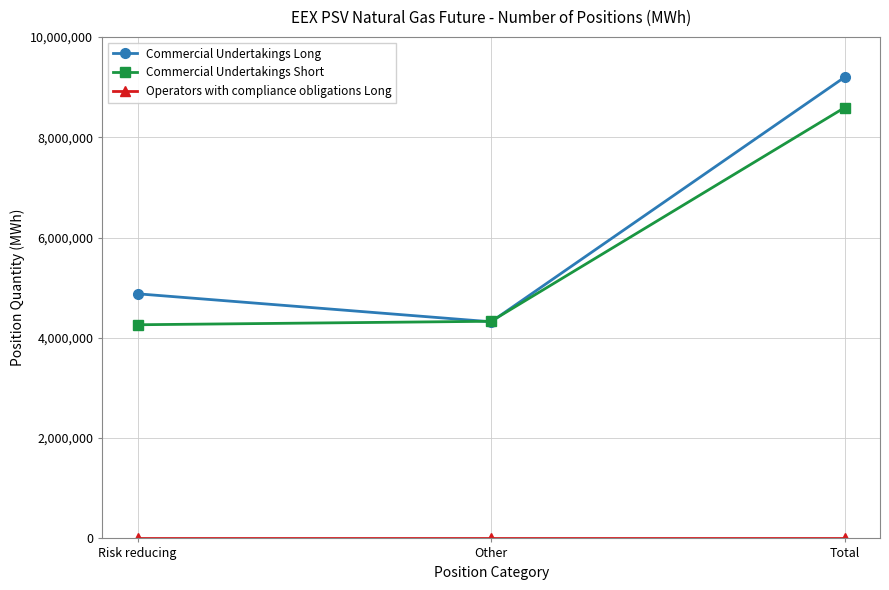

What is the difference between the Commercial Undertakings Short values at Risk reducing and Other?

69648